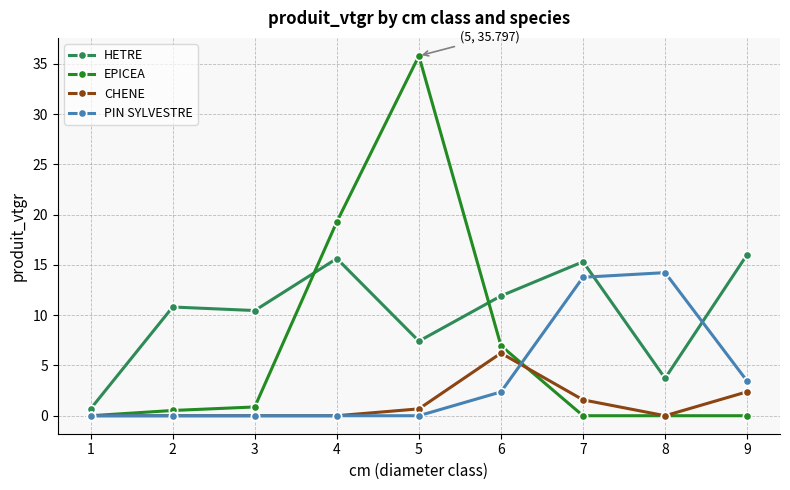

Count the number of data series in this chart.

4